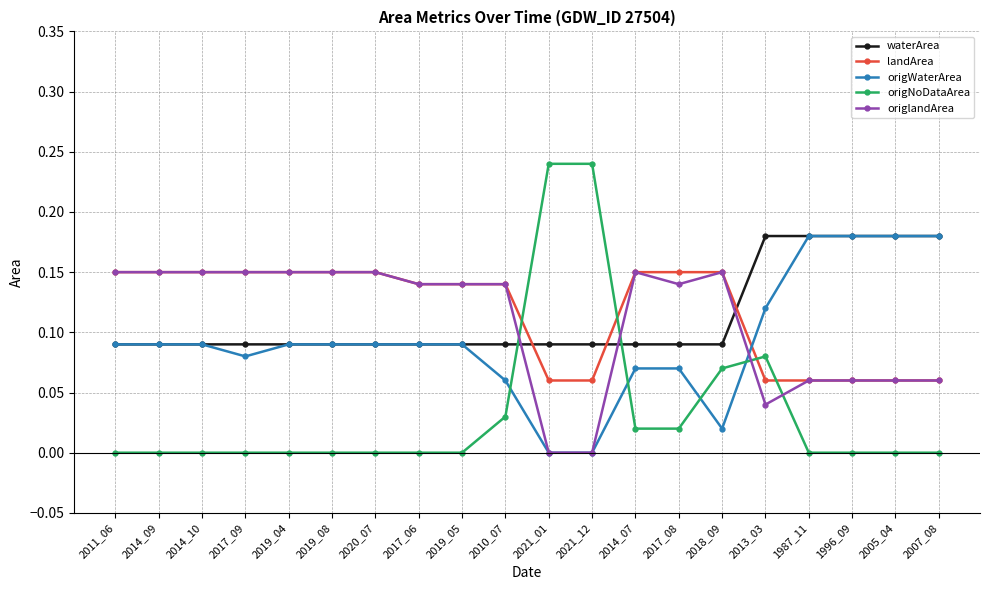

After their last crossing, which series has the higher values: waterArea or origlandArea?

waterArea